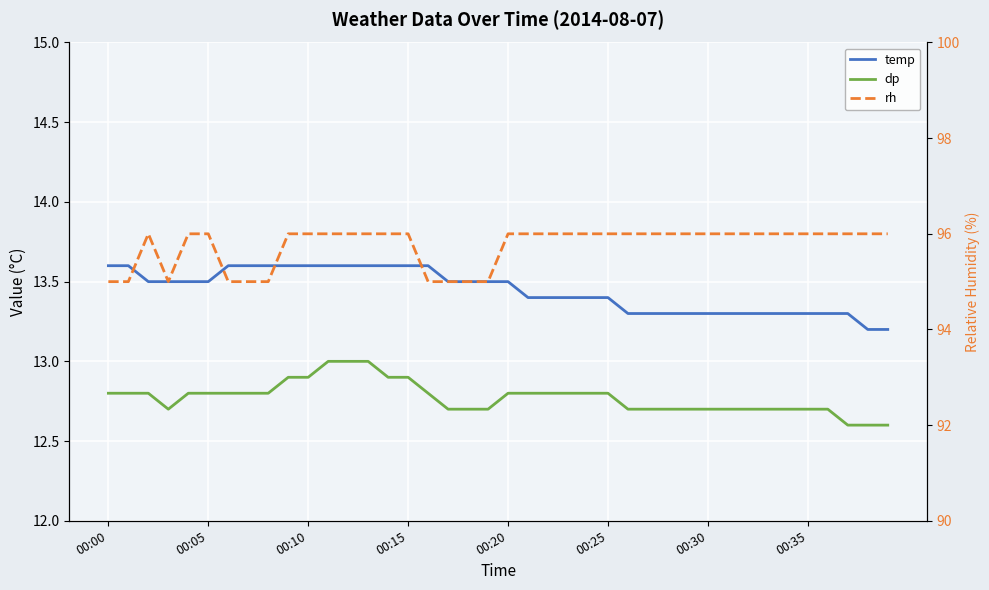

At which label does dp reach its minimum?

37